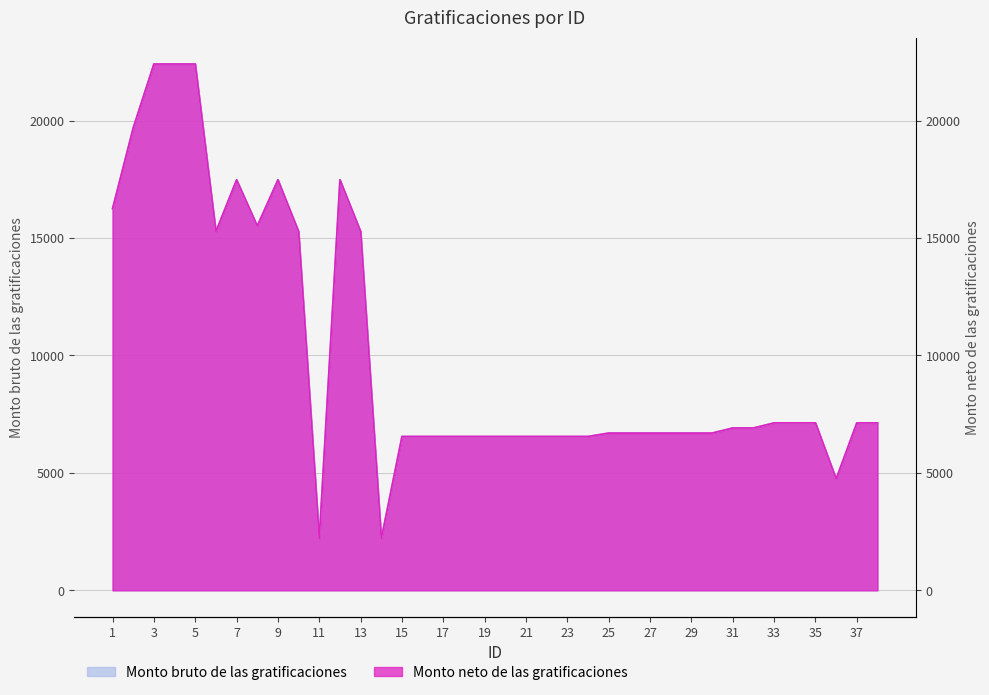

At which category does Monto bruto de las gratificaciones reach its first local peak?

7